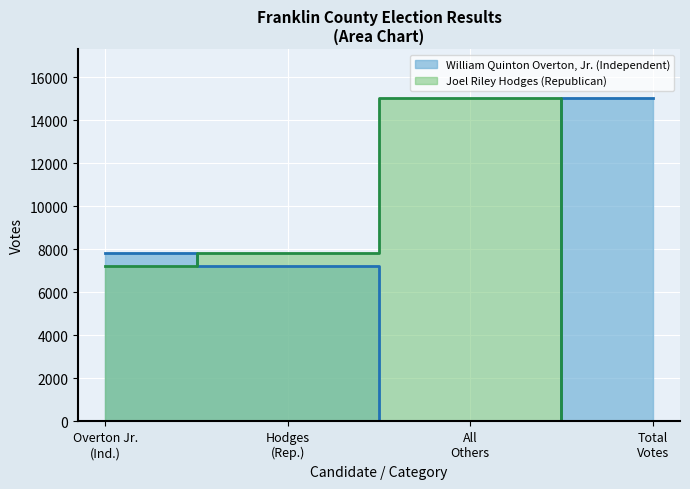

How many values in the William Quinton Overton, Jr. (Independent) series exceed 7822?

1